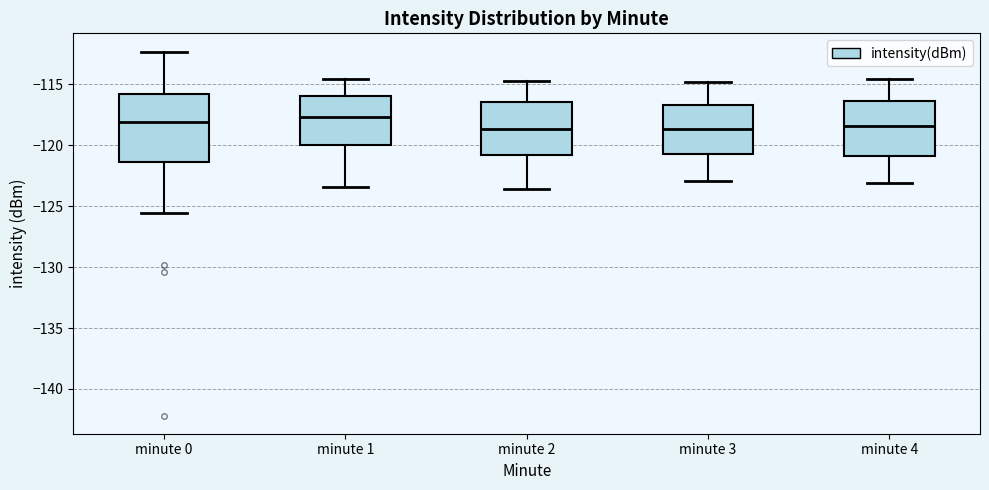

Which box is the tallest, from its lower edge to its upper edge?

minute 0